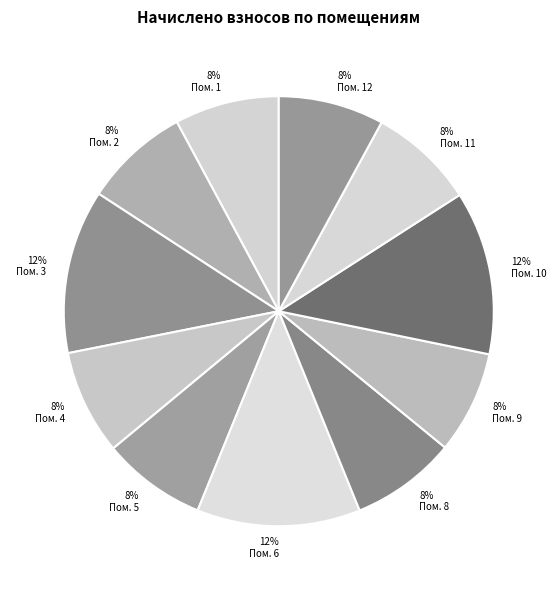

Count the number of slices in the pie.

11